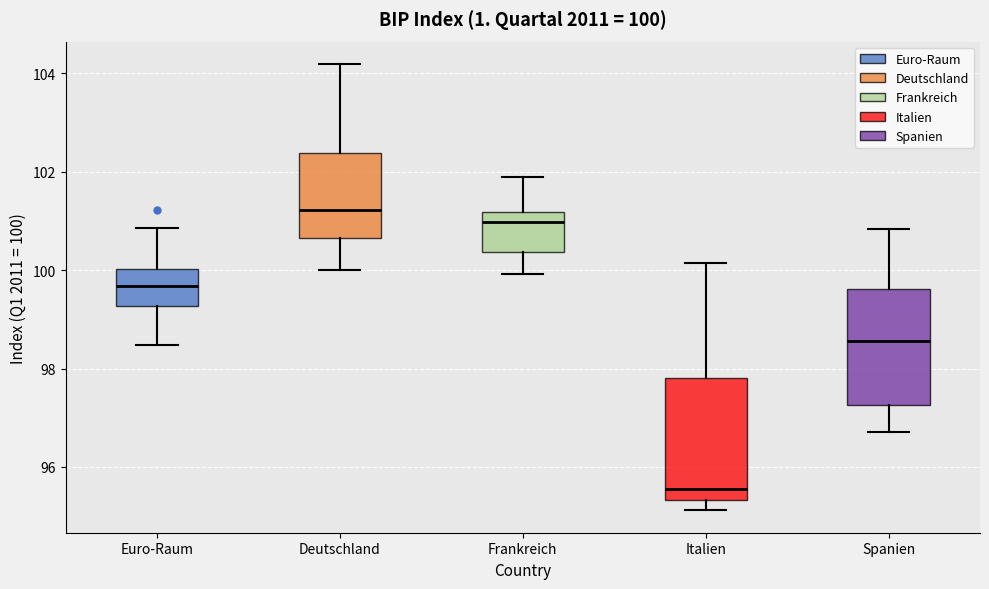

Which box's median line is the lowest?

Italien